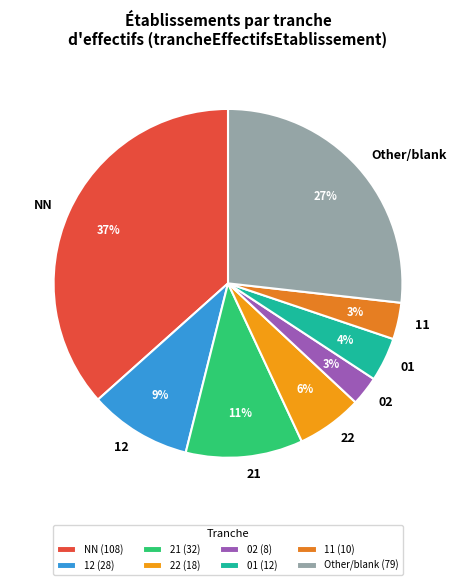

Does 01 represent more than half of the total?

No